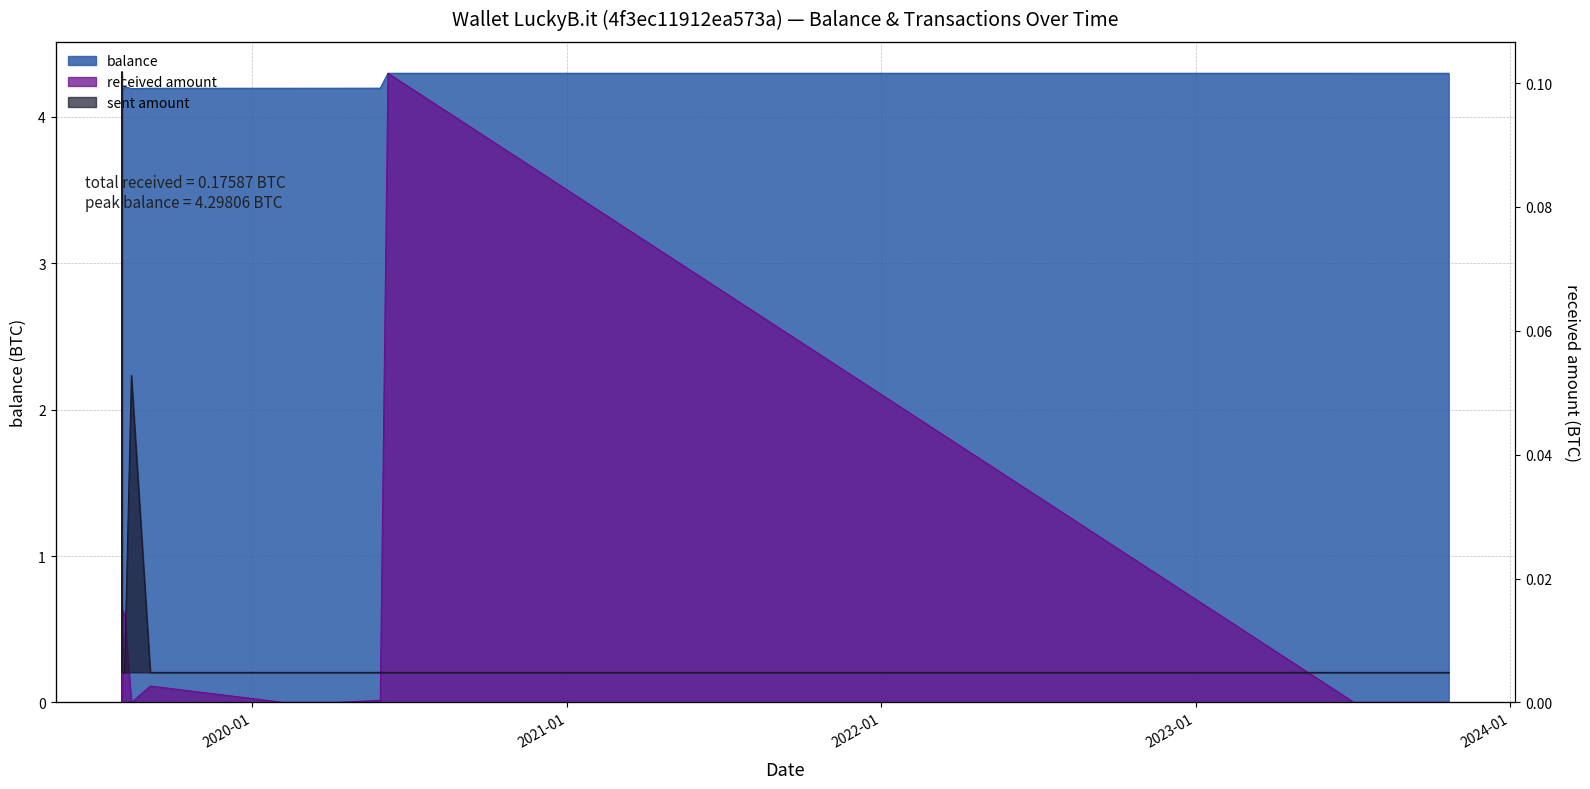

Reading right to left, list all the values displayed in this chart.

balance: 4.3	4.3	4.3	4.2	4.2	4.2	4.2	4.2	4.2	4.2	4.2	4.2	4.2	4.2	4.2	4.2	4.2	4.2	4.2	4.2	4.2	4.2	4.2	4.1	4.2	4.1
received_amount: 0.0	0.0	0.1	0.0	0.0	0.0	0.0	0.0	0.0	0.0	0.0	0.0	0.0	0.0	0.0	0.0	0.0	0.0	0.0	0.0	0.0	0.0	0.0	0.0	0.0	0.0
sent_amount: 0.0	0.0	0.0	0.0	0.0	0.0	0.0	0.0	0.0	0.0	0.0	0.0	0.0	0.0	0.0	0.0	0.0	0.0	0.0	0.0	0.0	0.0	0.0	0.0	0.0	0.0